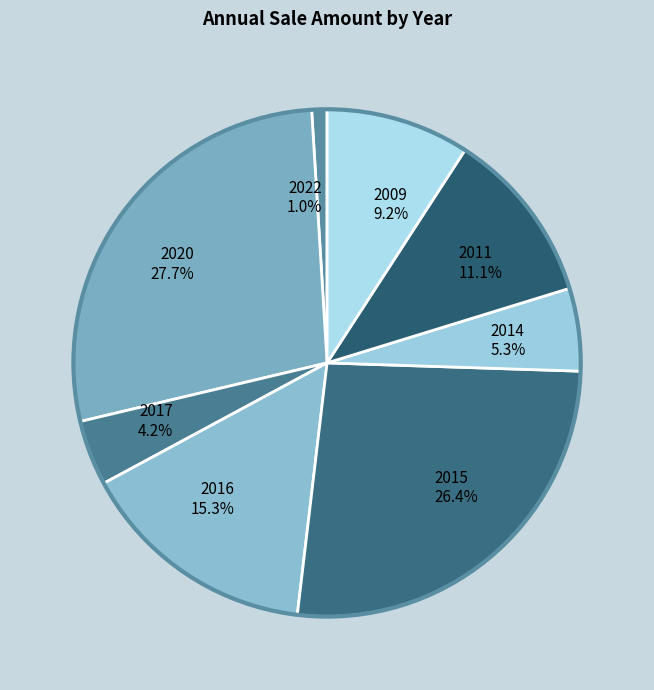

To the nearest percent, what is the difference between the 2009 and 2015 slice percentages?

17%